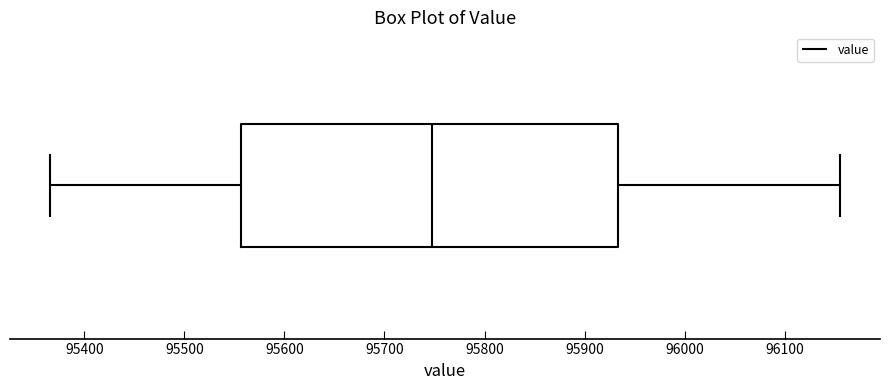

Where is the right edge of the box on the x-axis? The values are not printed on the chart, so give them approximately, as read against the axis.

95930